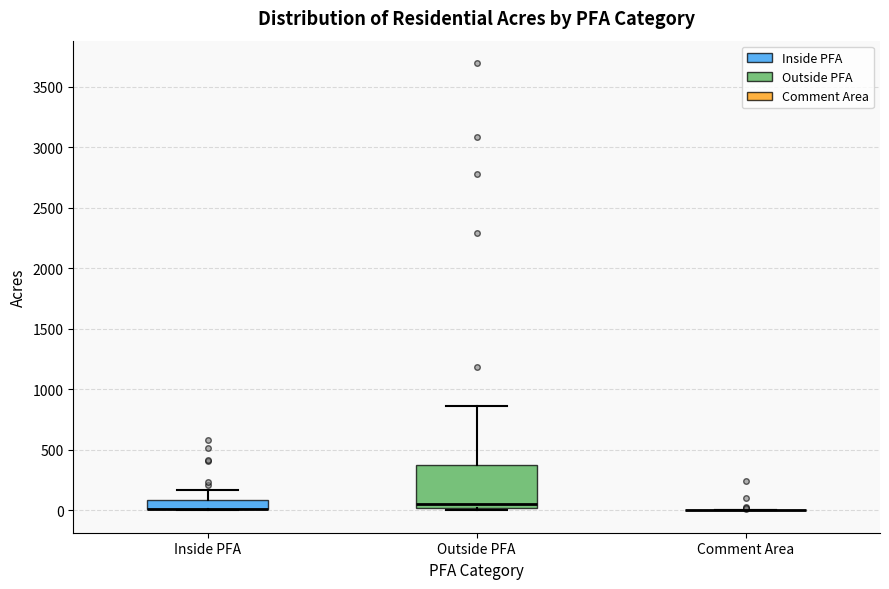

Which box is the tallest, from its lower edge to its upper edge?

Outside PFA